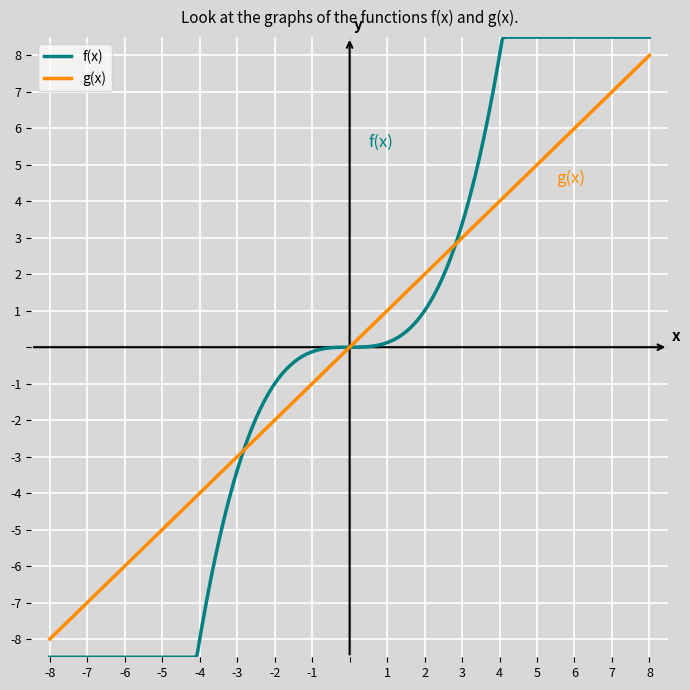

List the series in order of their peak value, lowest first.

g(x), f(x)